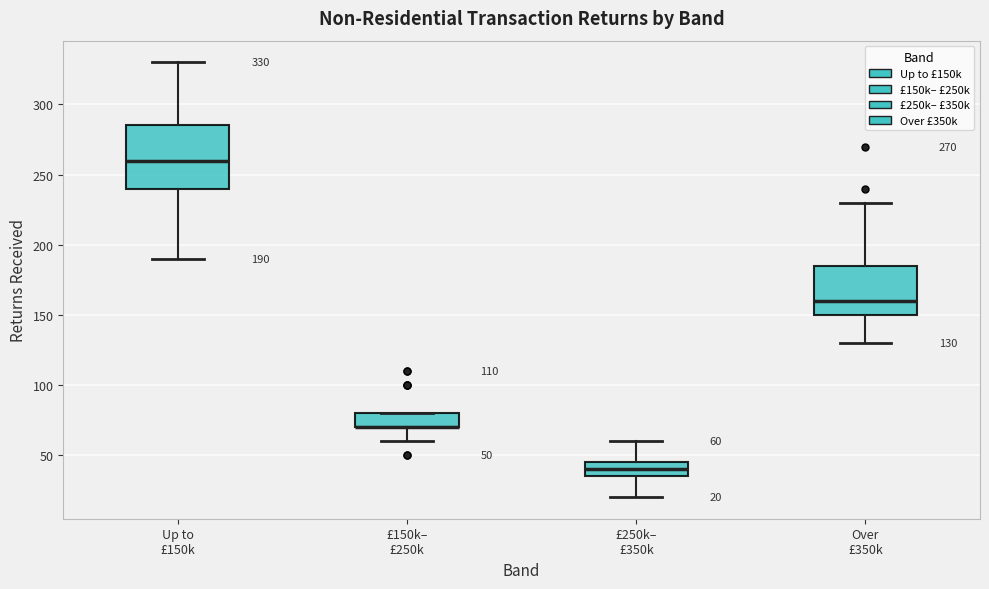

Comparing the boxes themselves (not the whiskers), which one is the tallest?

Up to £150k